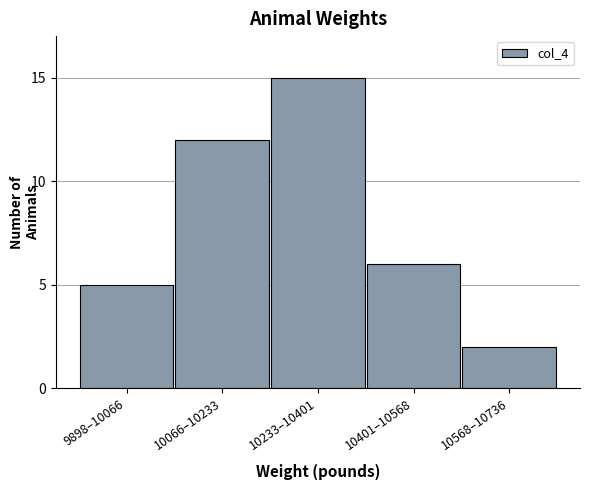

Reading left to right, list all the values displayed in this chart.

5	12	15	6	2